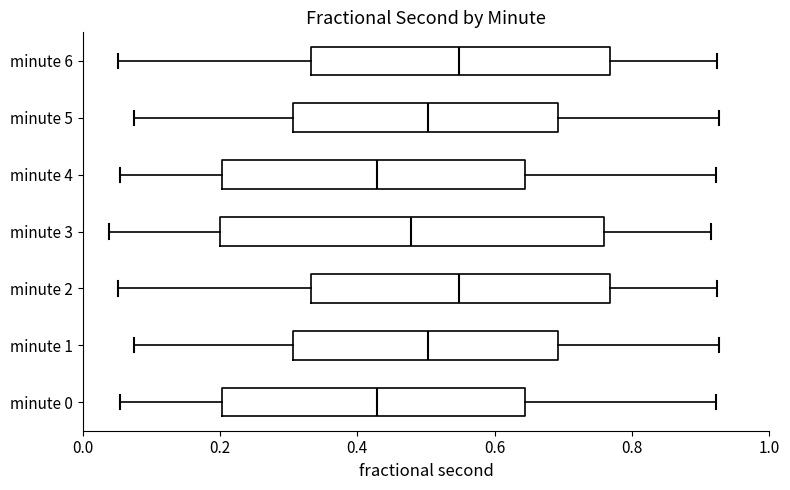

Reading bottom to top, read every box against the x-axis: the position of its median line, the range the box covers, and the ends of its whiskers. The values are not printed on the chart, so give them approximately, as read against the axis.

minute 0: median 0.42, box 0.20 to 0.64, whiskers 0.06 to 0.92
minute 1: median 0.50, box 0.30 to 0.70, whiskers 0.08 to 0.92
minute 2: median 0.54, box 0.34 to 0.76, whiskers 0.06 to 0.92
minute 3: median 0.48, box 0.20 to 0.76, whiskers 0.04 to 0.92
minute 4: median 0.42, box 0.20 to 0.64, whiskers 0.06 to 0.92
minute 5: median 0.50, box 0.30 to 0.70, whiskers 0.08 to 0.92
minute 6: median 0.54, box 0.34 to 0.76, whiskers 0.06 to 0.92